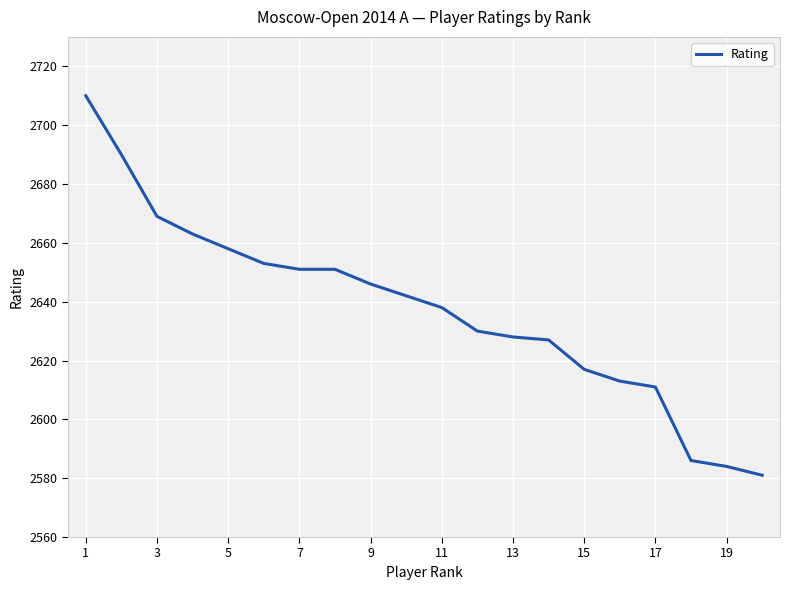

What is the maximum value shown in the chart?

2710